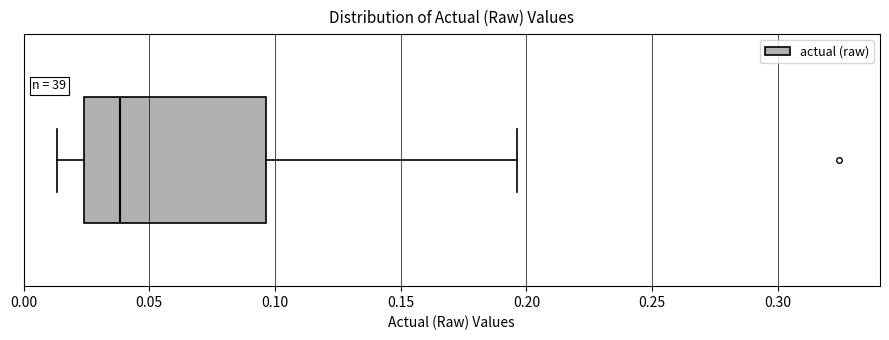

Read this box plot against the x-axis: the position of the median line, the range covered by the box, and the ends of both whiskers. The values are not printed on the chart, so give them approximately, as read against the axis.

median 0.040, box 0.025 to 0.095, whiskers 0.015 to 0.195